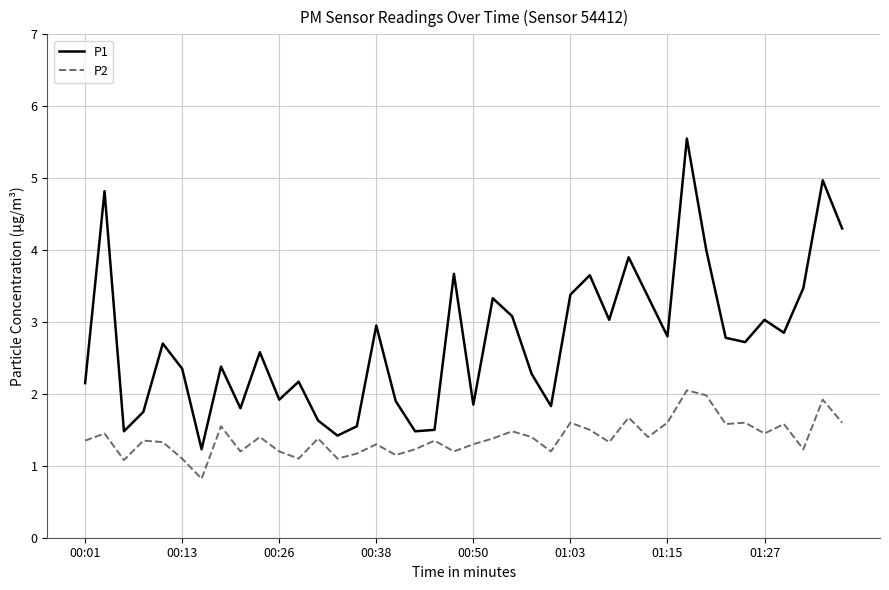

True or false: P1 and P2 cross at least once.

False